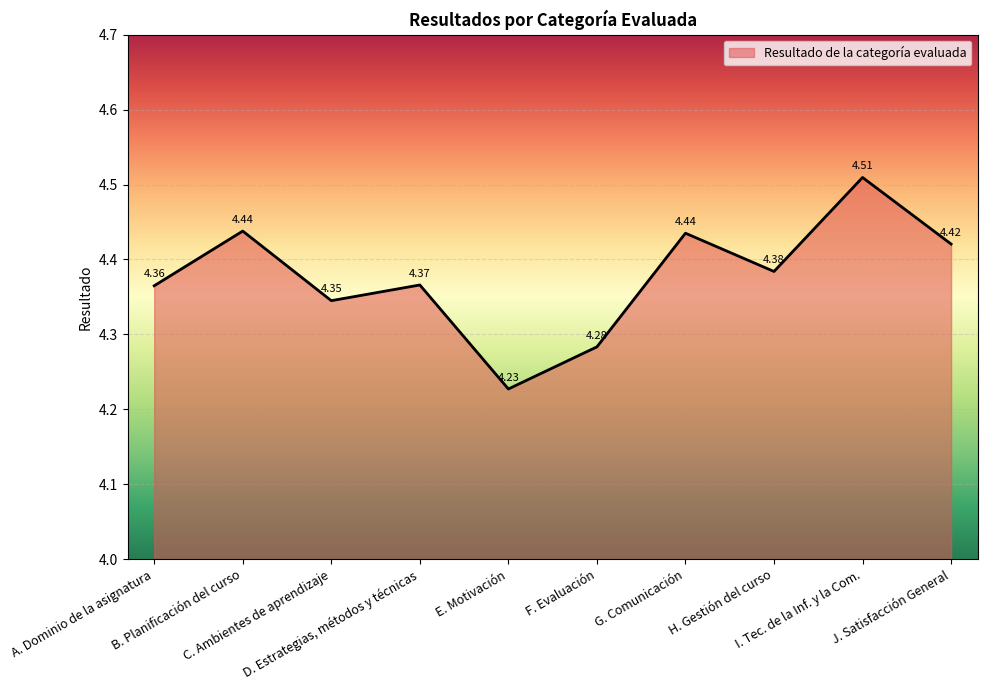

Where is the data nearest to the value 4?

E. Motivación